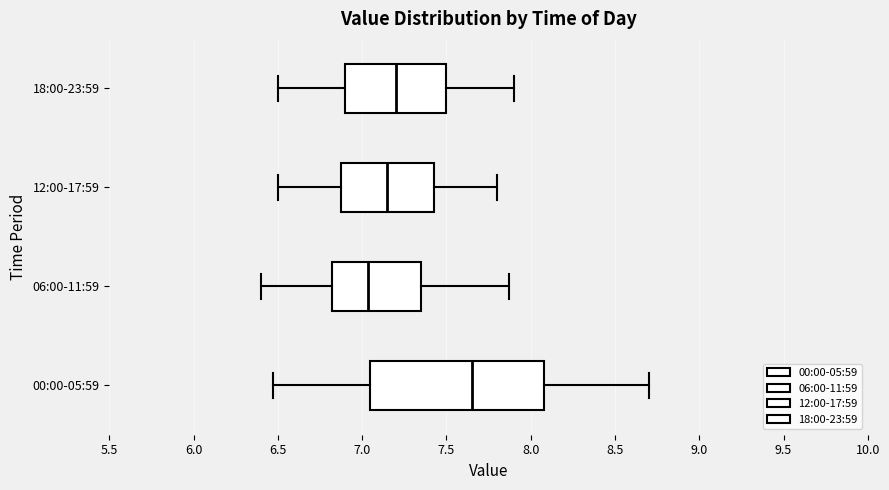

Which box has the furthest to the right median line?

00:00-05:59